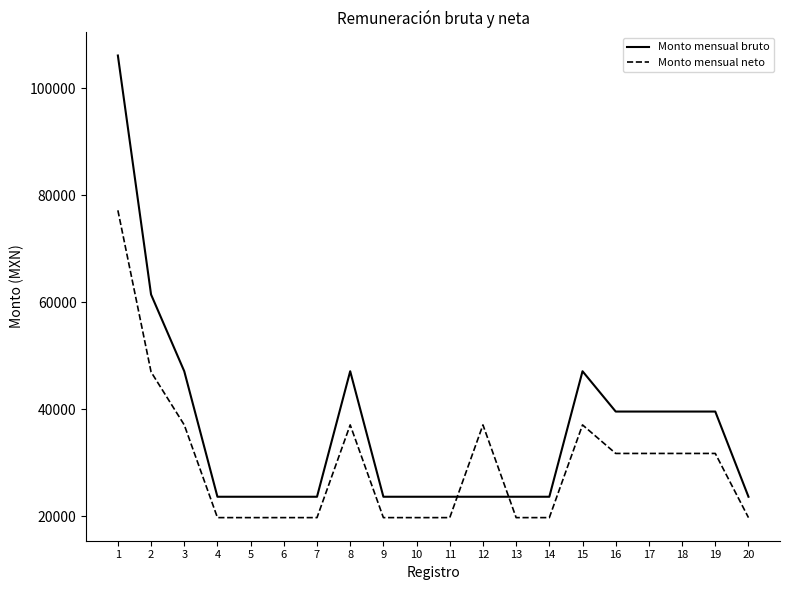

What is the difference between the maximum and minimum values in the Monto mensual bruto series?

82458.4